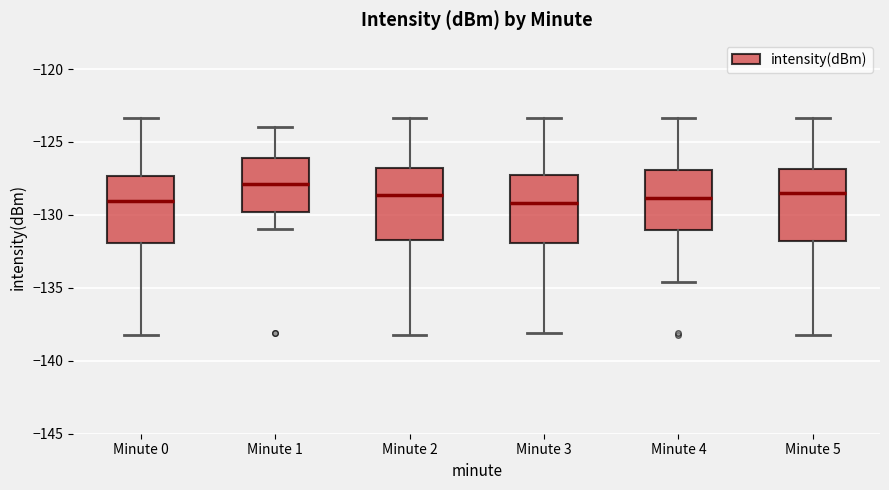

Reading left to right, transcribe this box plot: for each box, give where its median line is, the range the box spans, and where its two whiskers end, as read against the y-axis. The values are not printed on the chart, so give them approximately, as read against the axis.

Minute 0: median -129.0, box -132.0 to -127.5, whiskers -138.0 to -123.5
Minute 1: median -128.0, box -130.0 to -126.0, whiskers -131.0 to -124.0
Minute 2: median -128.5, box -131.5 to -127.0, whiskers -138.0 to -123.5
Minute 3: median -129.0, box -132.0 to -127.5, whiskers -138.0 to -123.5
Minute 4: median -129.0, box -131.0 to -127.0, whiskers -134.5 to -123.5
Minute 5: median -128.5, box -132.0 to -127.0, whiskers -138.0 to -123.5